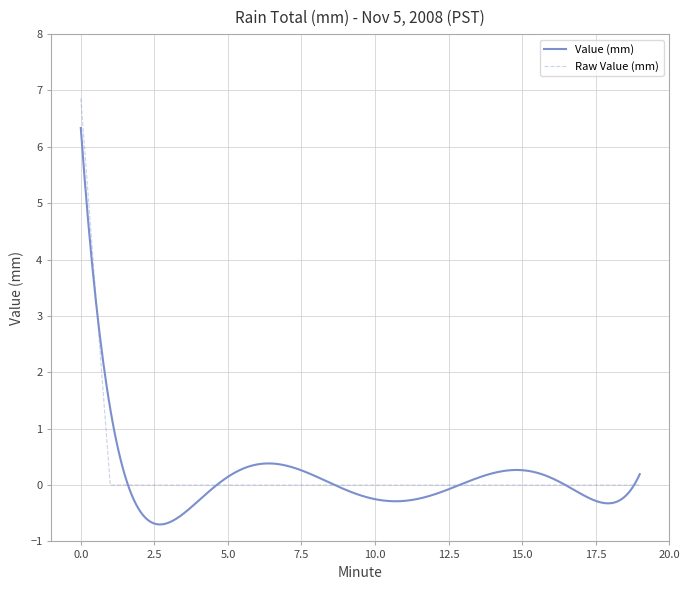

Reading left to right, extract all data points from this chart.

6.9	0.0	0.0	0.0	0.0	0.0	0.0	0.0	0.0	0.0	0.0	0.0	0.0	0.0	0.0	0.0	0.0	0.0	0.0	0.0